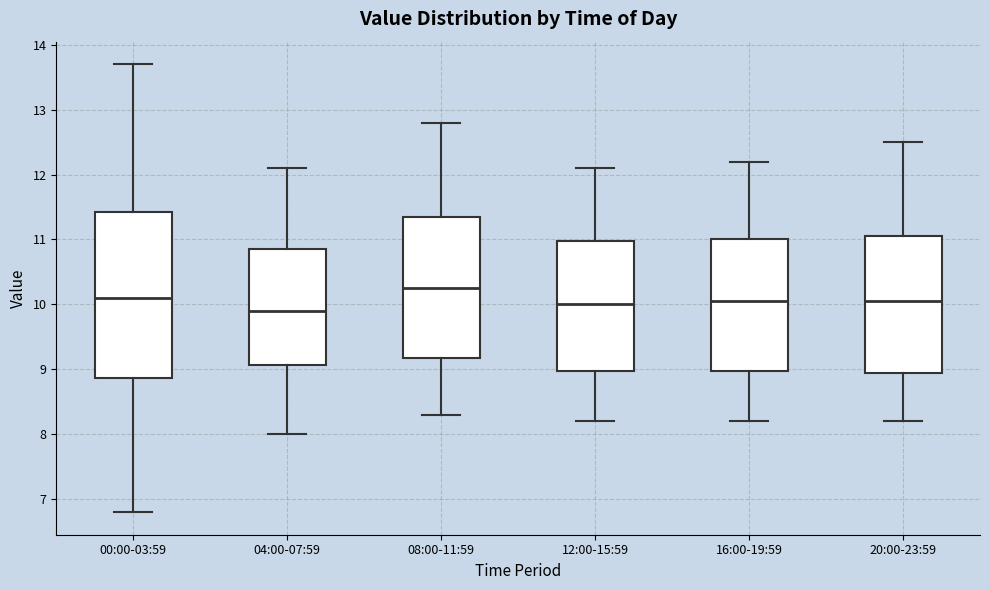

Which box's median line is the highest?

08:00-11:59